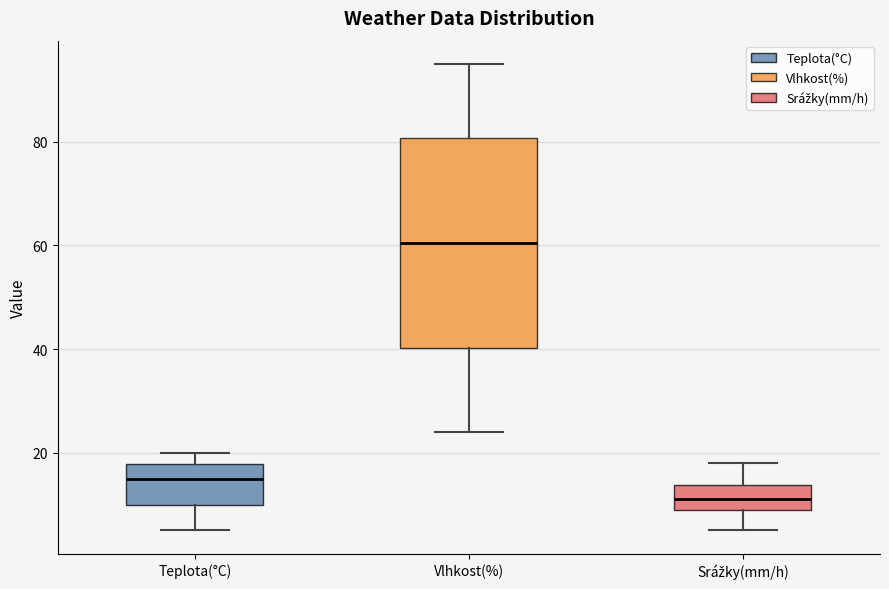

Reading left to right, read every box against the y-axis: the position of its median line, the range the box covers, and the ends of its whiskers. The values are not printed on the chart, so give them approximately, as read against the axis.

Teplota(°C): median 16, box 10 to 18, whiskers 6 to 20
Vlhkost(%): median 60, box 40 to 80, whiskers 24 to 96
Srážky(mm/h): median 12, box 10 to 14, whiskers 6 to 18